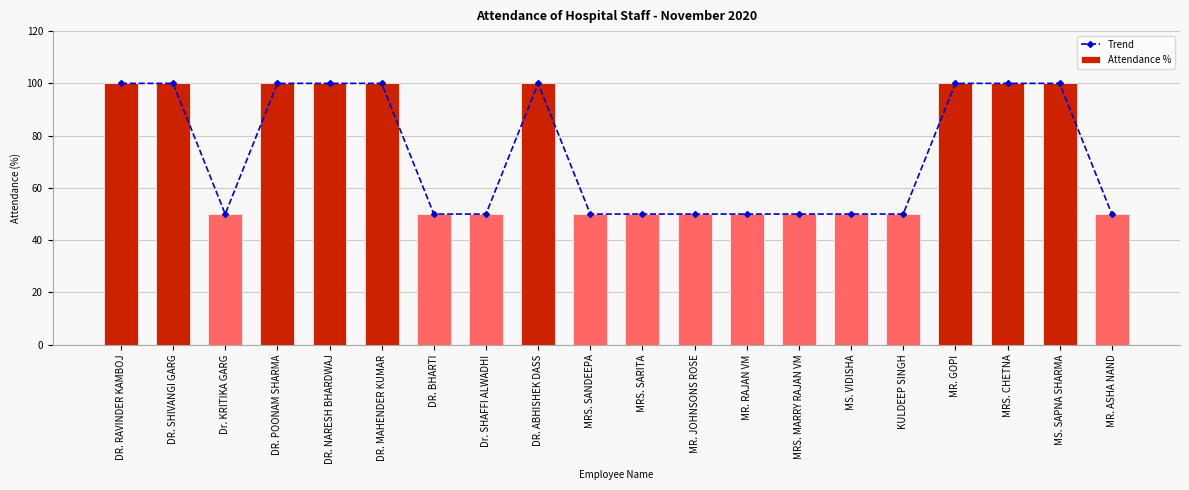

Which series has the largest total across all categories?

Trend